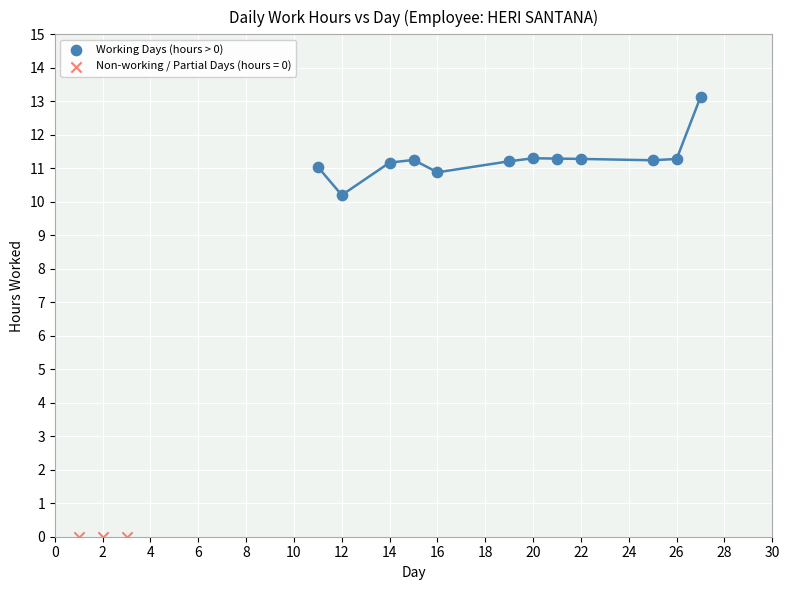

Which series contains the highest Y value?

Working Days (hours > 0)